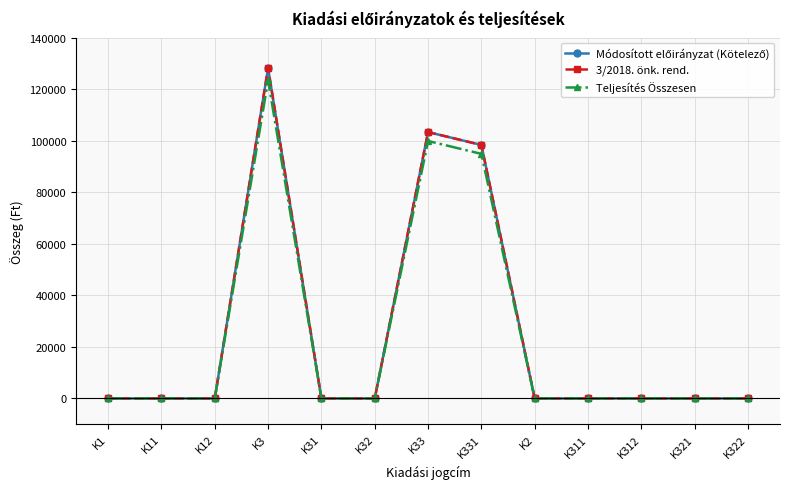

At K321, list the series in order from largest to smallest.

Módosított előirányzat (Kötelező), 3/2018. önk. rend., Teljesítés Összesen